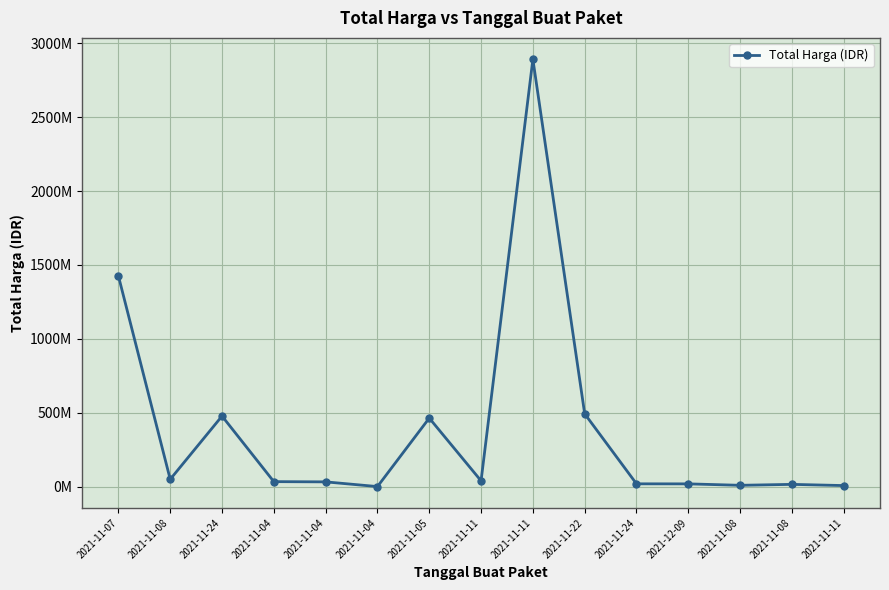

Rank the categories by value from highest to lowest.

2021-11-11, 2021-11-07, 2021-11-22, 2021-11-24, 2021-11-05, 2021-11-08, 2021-11-11, 2021-11-04, 2021-11-04, 2021-11-24, 2021-12-09, 2021-11-08, 2021-11-08, 2021-11-11, 2021-11-04